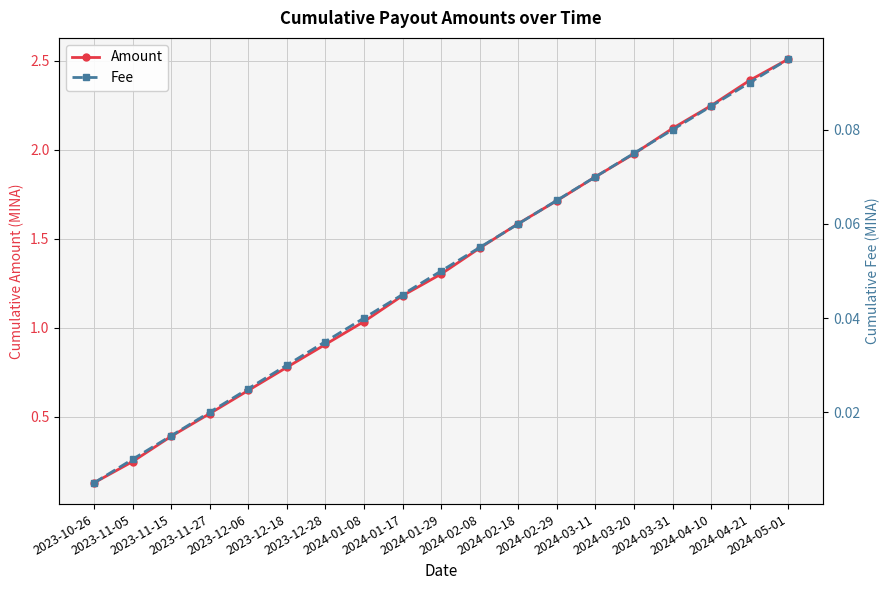

List the series in order of their peak value, highest first.

Amount, Fee